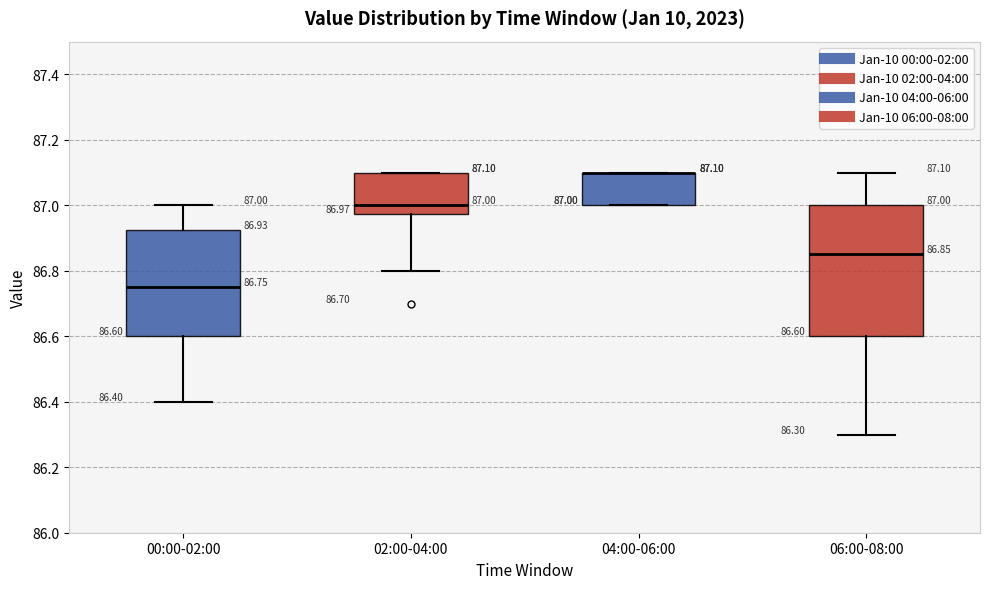

Which box is the tallest, from its lower edge to its upper edge?

06:00-08:00